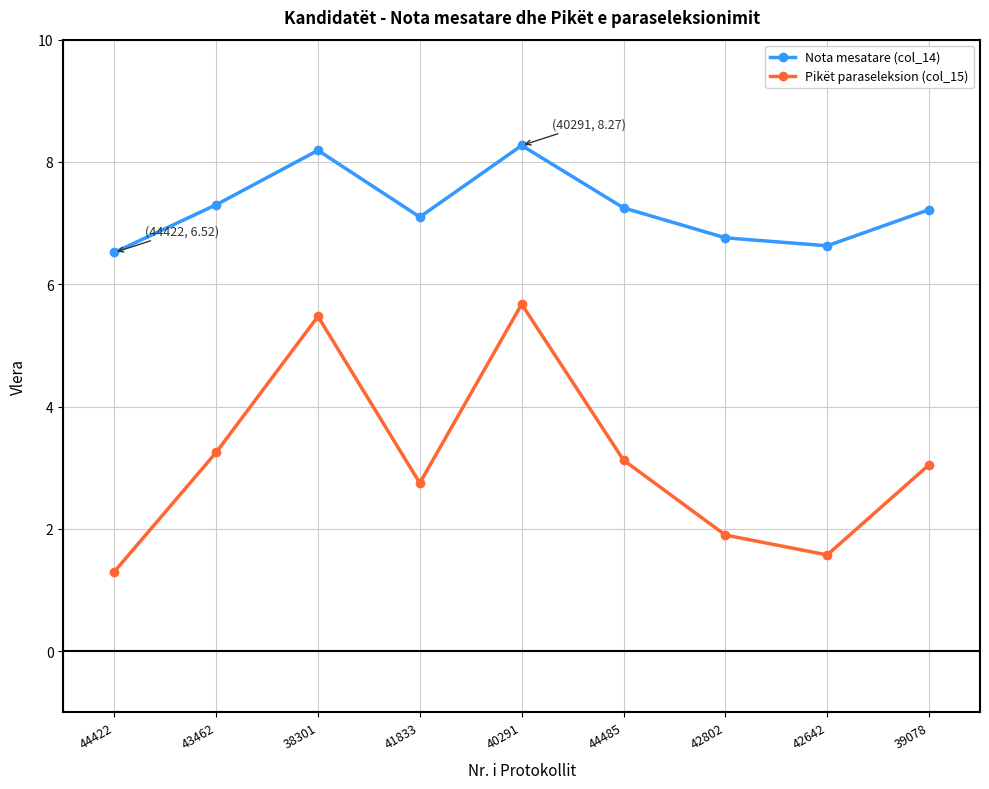

How many data points in Pikët paraseleksion (col_15) are above 3?

5